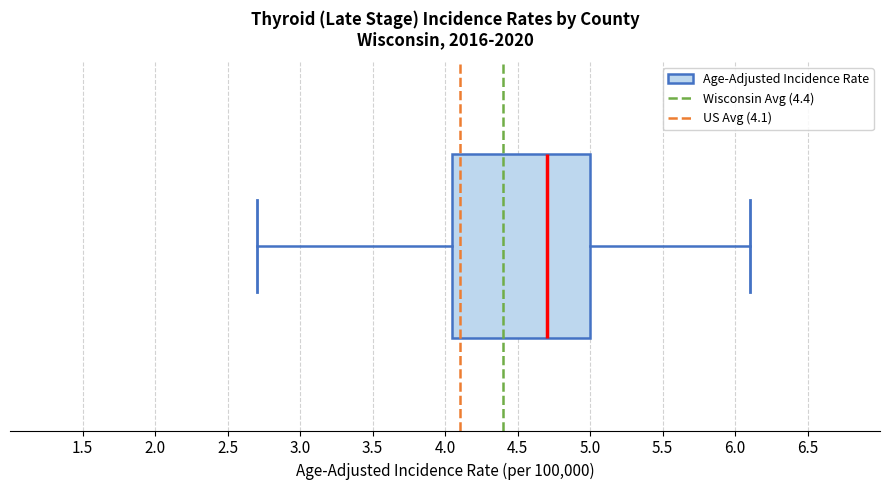

Transcribe this box plot: give where the median line is, the range the box spans, and where the two whiskers end, as read against the x-axis. The values are not printed on the chart, so give them approximately, as read against the axis.

median 4.70, box 4.05 to 5.00, whiskers 2.70 to 6.10